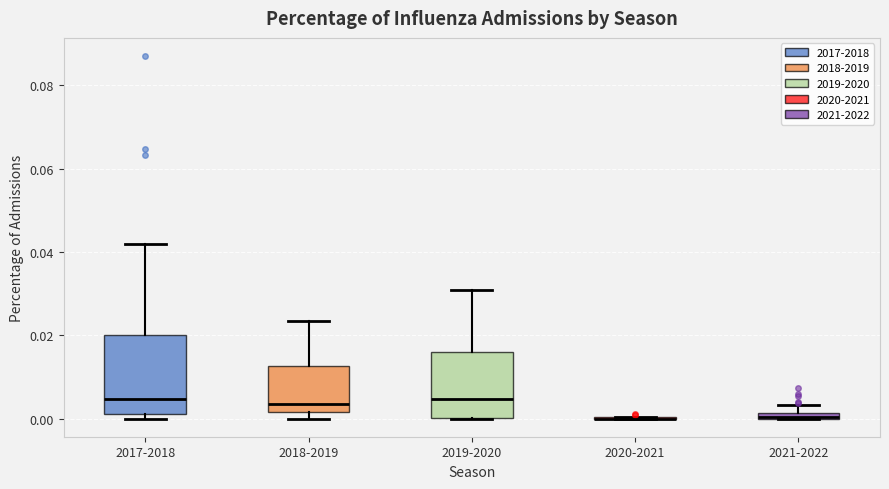

Which box is the tallest, from its lower edge to its upper edge?

2017-2018